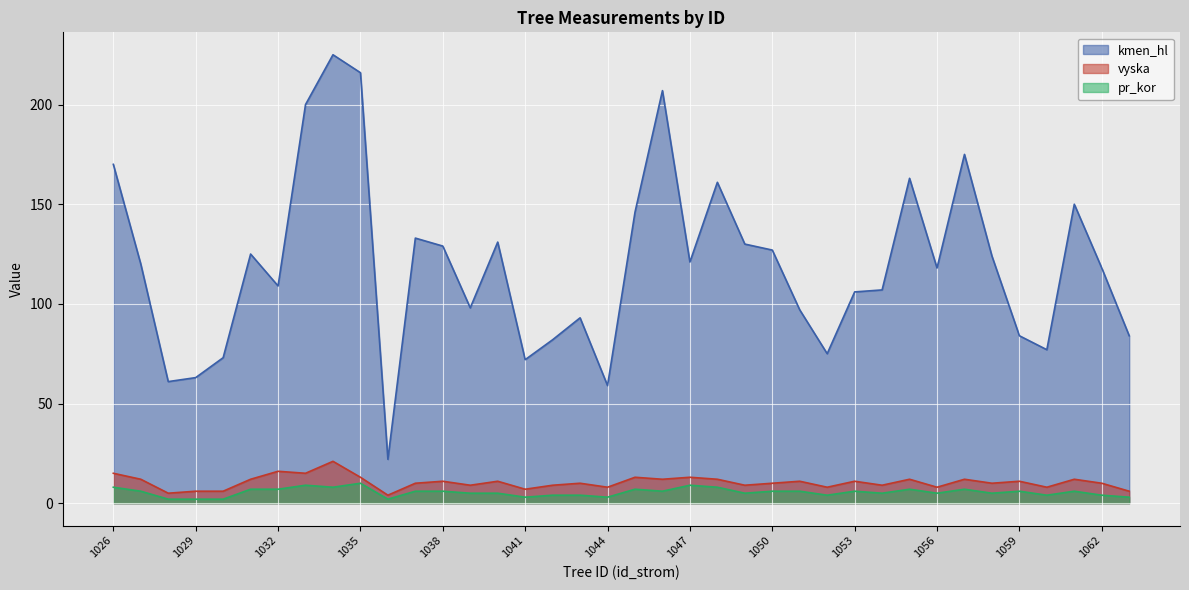

How many interior local valleys does the vyska series have?

13